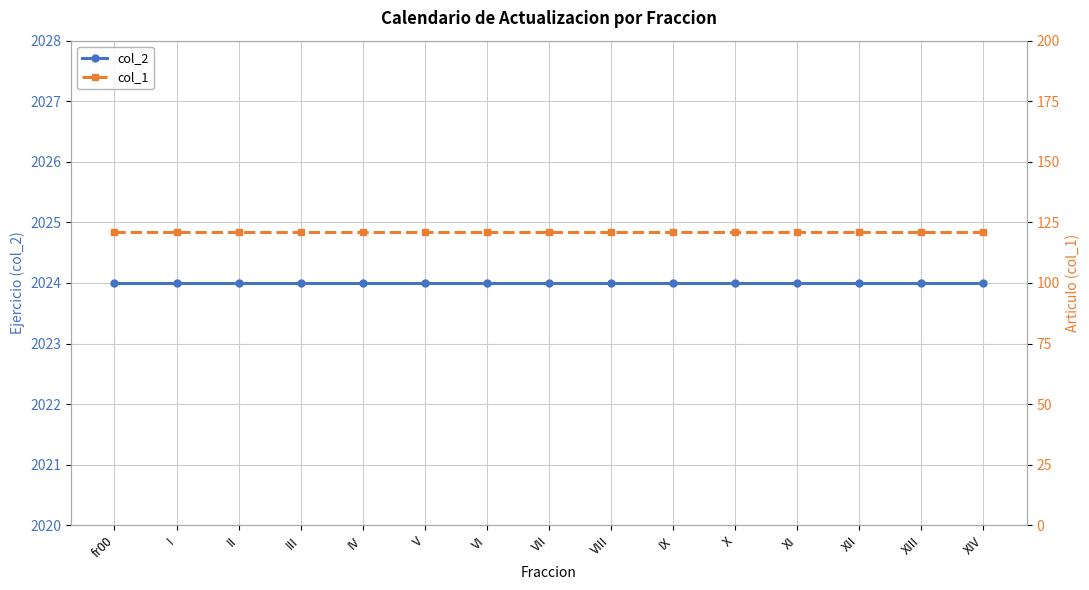

Reading right to left, list all the values displayed in this chart.

col_2: XIV=2024	XIII=2024	XII=2024	XI=2024	X=2024	IX=2024	VIII=2024	VII=2024	VI=2024	V=2024	IV=2024	III=2024	II=2024	I=2024	fr00=2024
col_1: XIV=121	XIII=121	XII=121	XI=121	X=121	IX=121	VIII=121	VII=121	VI=121	V=121	IV=121	III=121	II=121	I=121	fr00=121